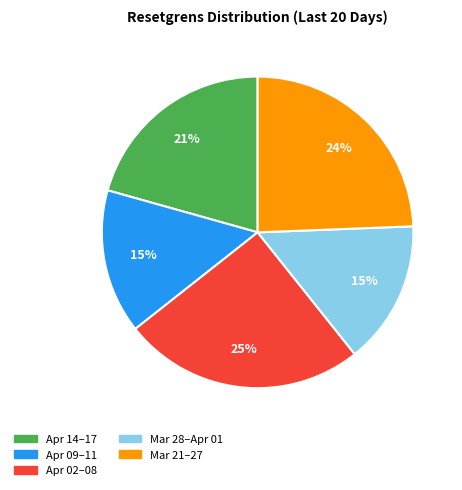

Count the number of slices in the pie.

5